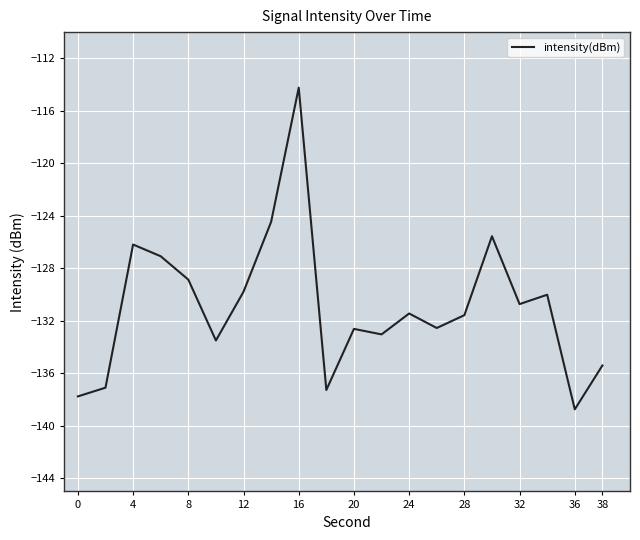

What is the difference between the second highest and second lowest values?

13.3